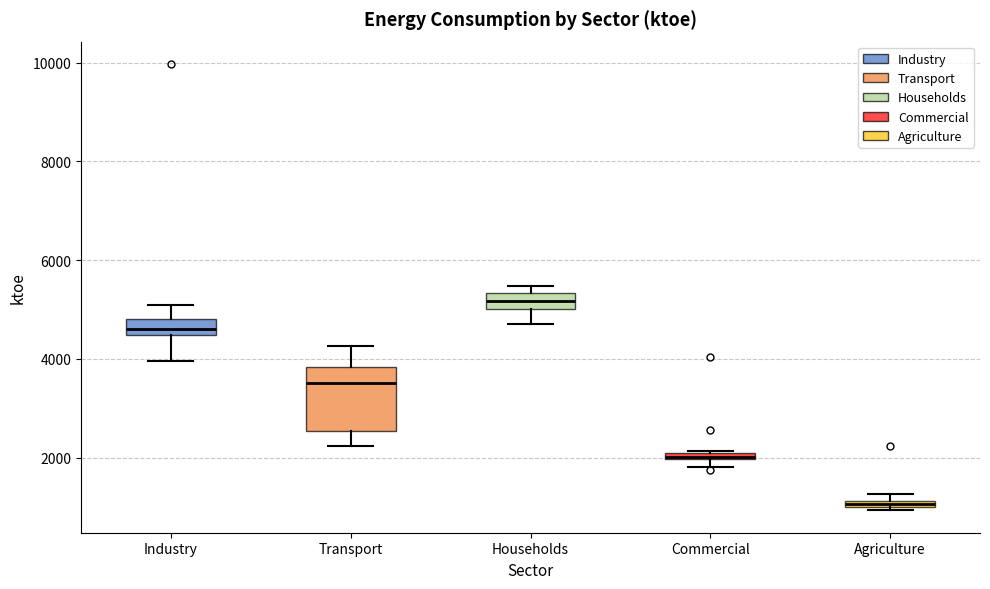

Comparing the boxes themselves (not the whiskers), which one is the tallest?

Transport